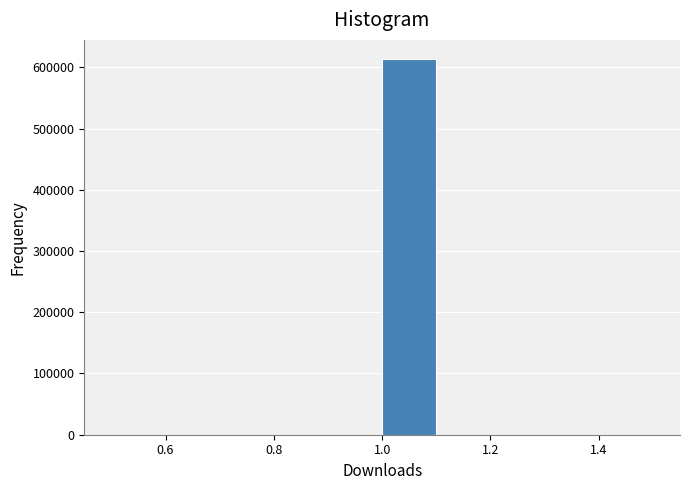

Reading left to right, transcribe this chart: for each bar, give the range it covers on the x-axis and its height. The values are not printed on the chart, so give them approximately, as read against the axis.

0.5 to 0.6: 0
0.6 to 0.7: 0
0.7 to 0.8: 0
0.8 to 0.9: 0
0.9 to 1.0: 0
1.0 to 1.1: 610000
1.1 to 1.2: 0
1.2 to 1.3: 0
1.3 to 1.4: 0
1.4 to 1.5: 0